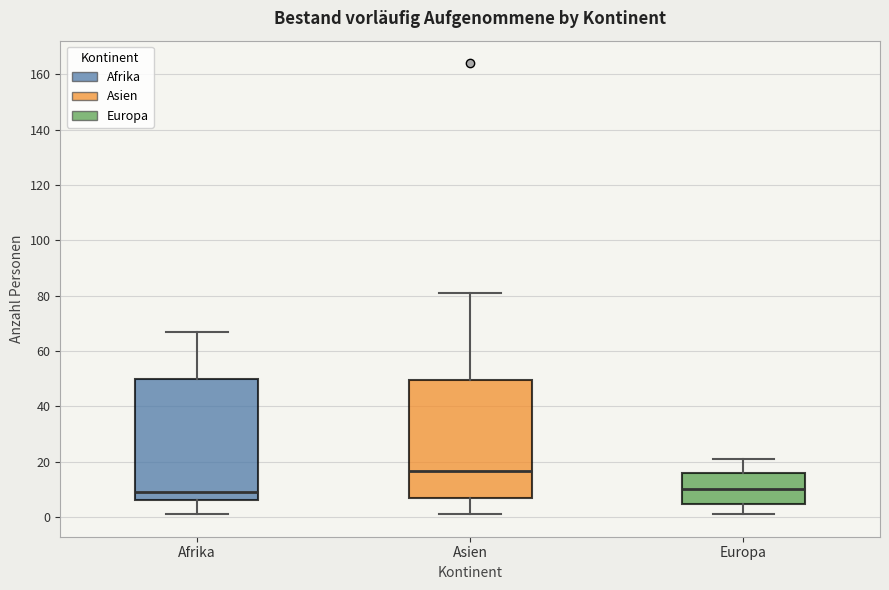

Reading left to right, read every box against the y-axis: the position of its median line, the range the box covers, and the ends of its whiskers. The values are not printed on the chart, so give them approximately, as read against the axis.

Afrika: median 10, box 6 to 50, whiskers 2 to 68
Asien: median 16, box 8 to 50, whiskers 2 to 82
Europa: median 10, box 4 to 16, whiskers 2 to 22